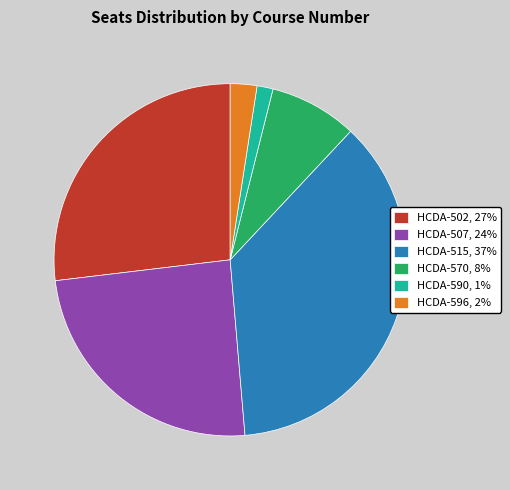

What is the ratio of the value at HCDA-570 to the value at HCDA-590?

5.5